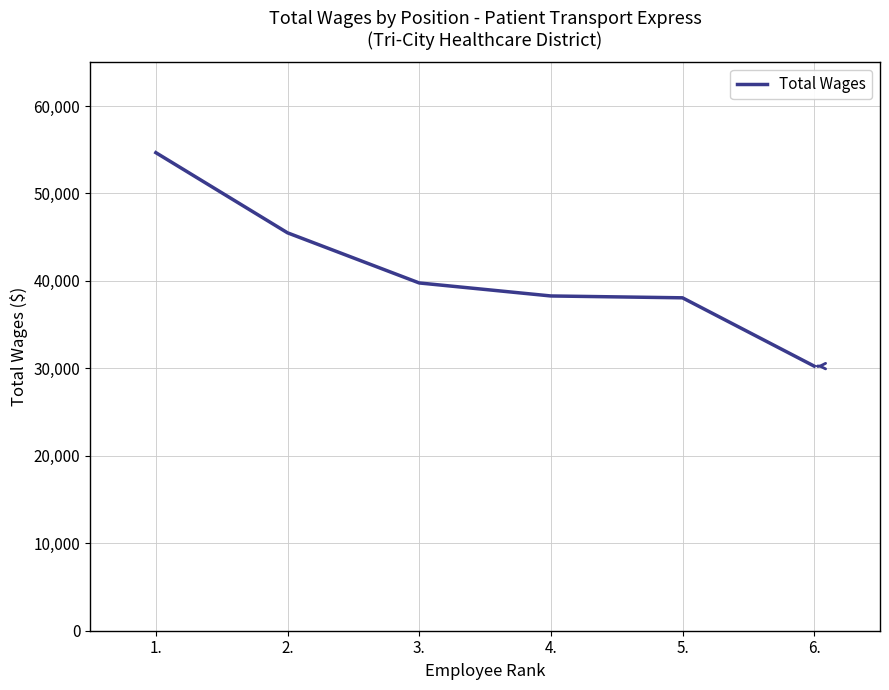

What is the sum of all values?

246541